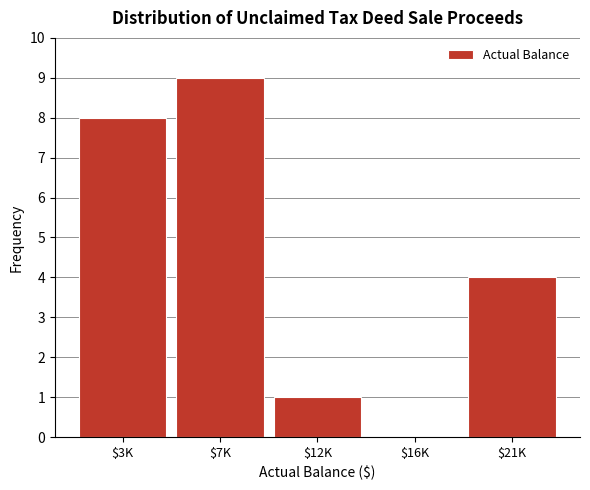

Is it true that the value at $16K is 0?

True